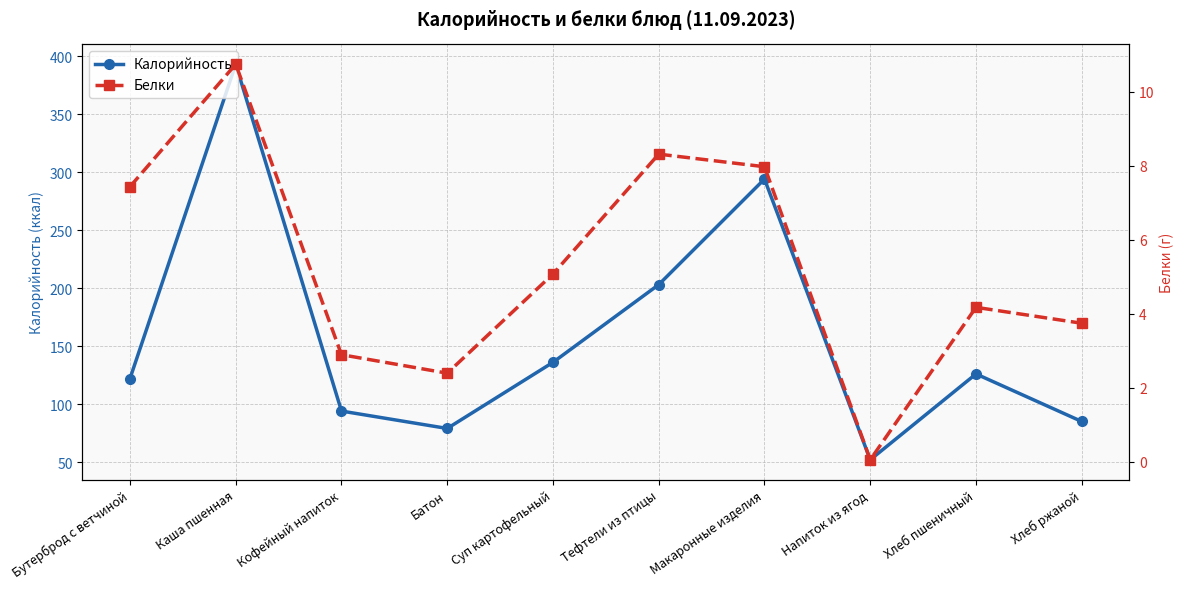

Reading left to right, list all the values displayed in this chart.

Калорийность: Бутерброд с ветчиной=122.0	Каша пшенная=393.0	Кофейный напиток=94.0	Батон=79.0	Суп картофельный=136.0	Тефтели из птицы=203.0	Макаронные изделия=294.0	Напиток из ягод=52.0	Хлеб пшеничный=126.0	Хлеб ржаной=85.0
Белки: Бутерброд с ветчиной=7.4	Каша пшенная=10.8	Кофейный напиток=2.9	Батон=2.4	Суп картофельный=5.1	Тефтели из птицы=8.3	Макаронные изделия=8.0	Напиток из ягод=0.1	Хлеб пшеничный=4.2	Хлеб ржаной=3.8